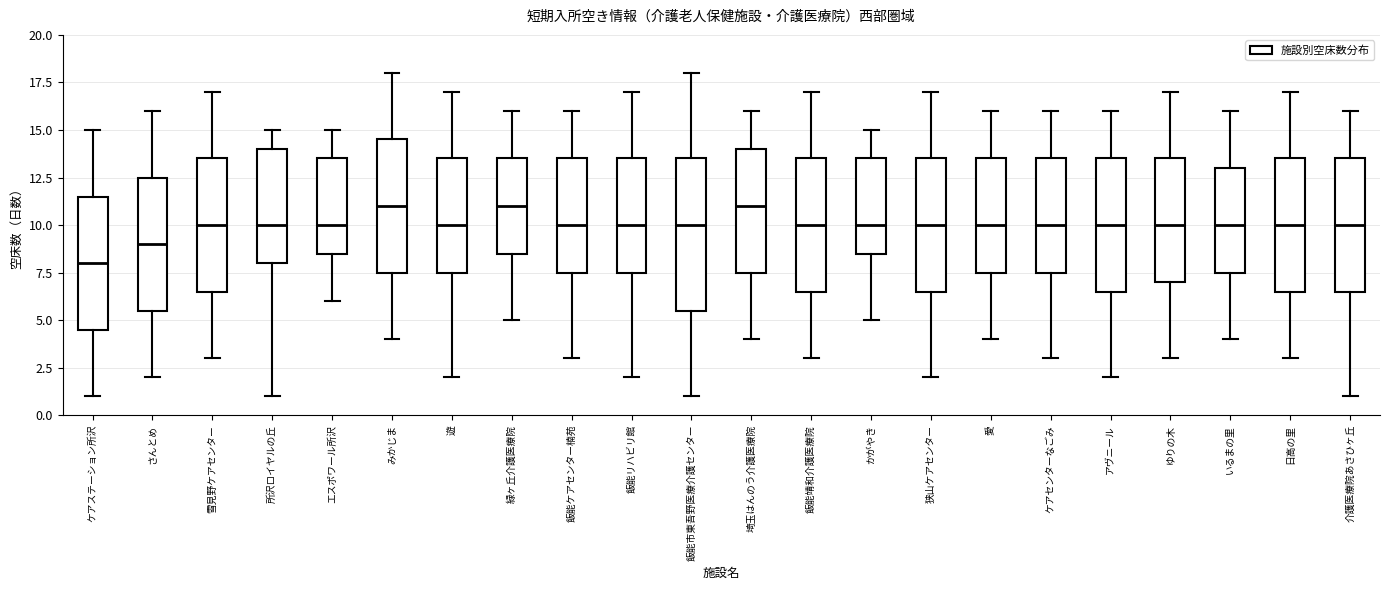

Where does the lower whisker of the box for ケアステーション所沢 end on the y-axis? The values are not printed on the chart, so give them approximately, as read against the axis.

1.0